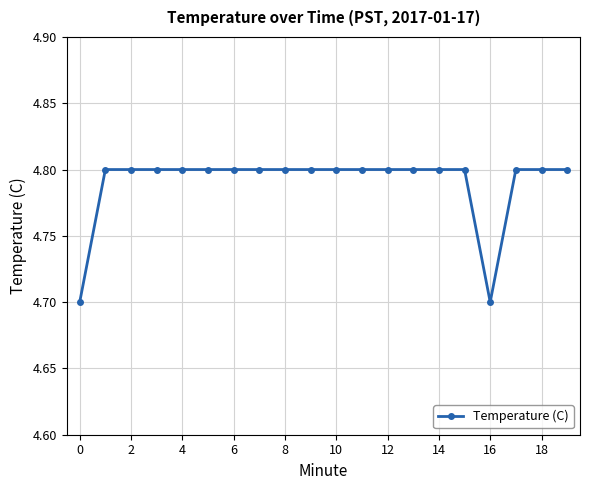

What is the greatest value displayed?

4.8